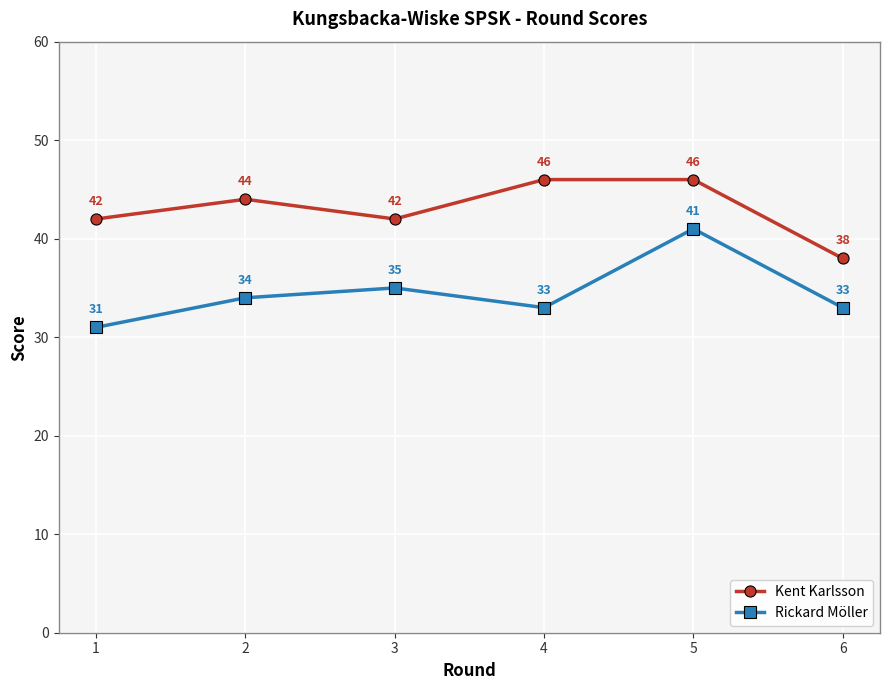

Which category has the lowest value in the Kent Karlsson series?

6